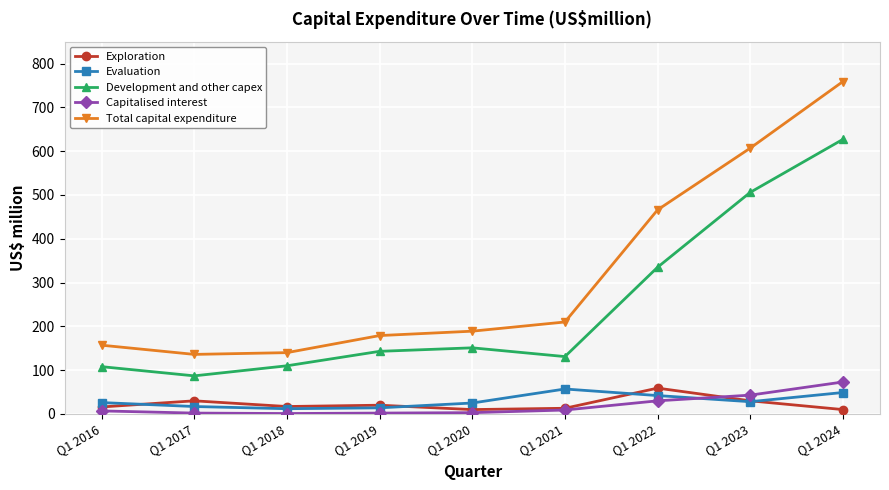

What is the value of the Capitalised interest point at the 2nd from the left?

2